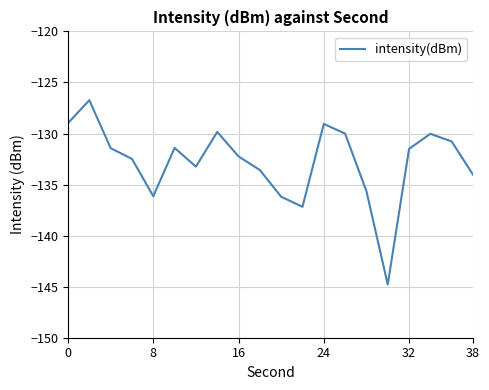

What is the smallest value displayed?

-144.8